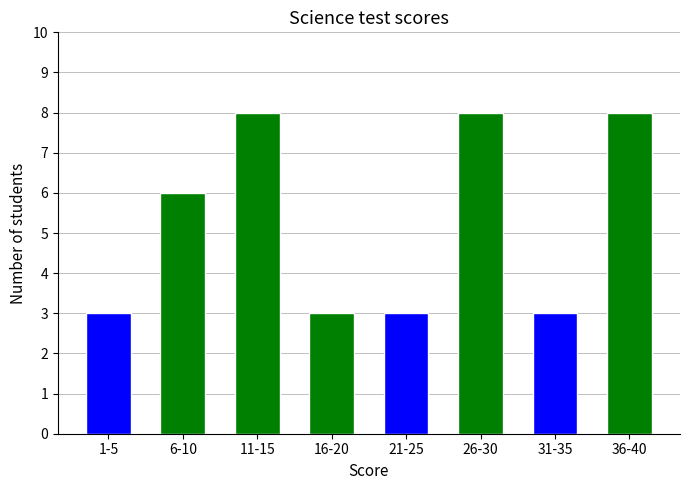

Reading left to right, transcribe all the data shown in this chart.

3	6	8	3	3	8	3	8